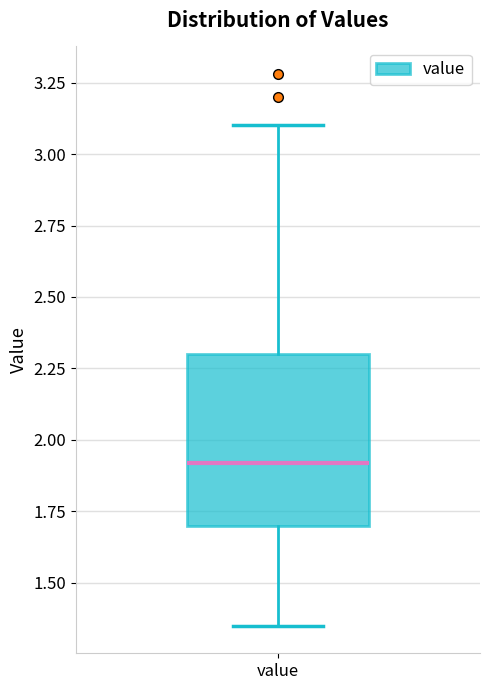

Where does the median line of the box for value sit on the y-axis? The values are not printed on the chart, so give them approximately, as read against the axis.

1.90